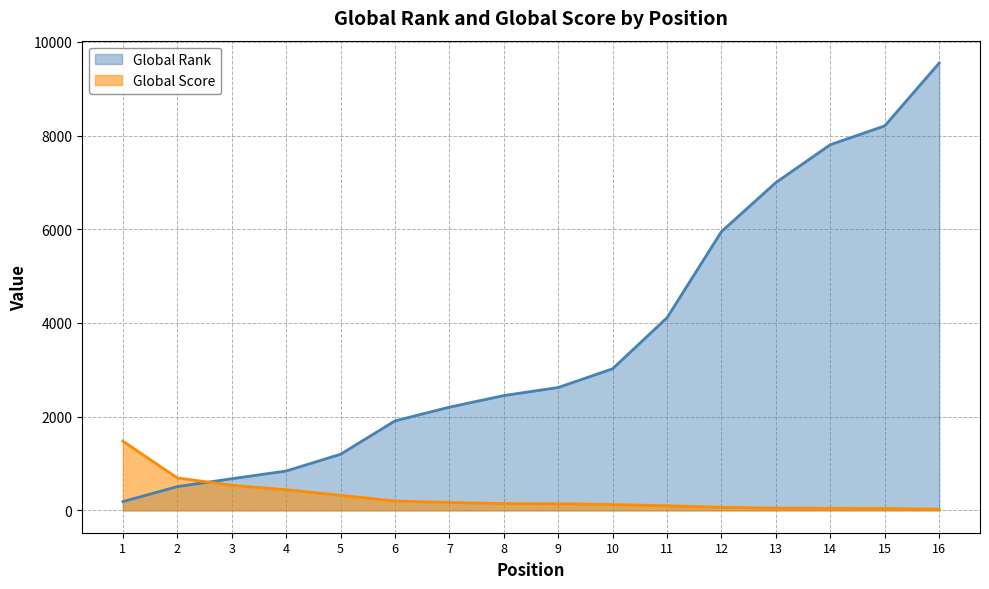

What is the difference between the maximum and minimum values in the Global Score series?

1453